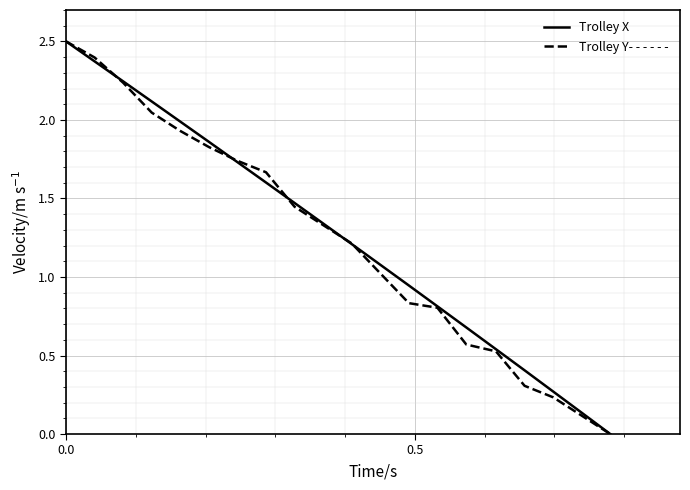

What is the greatest value displayed?

2.5